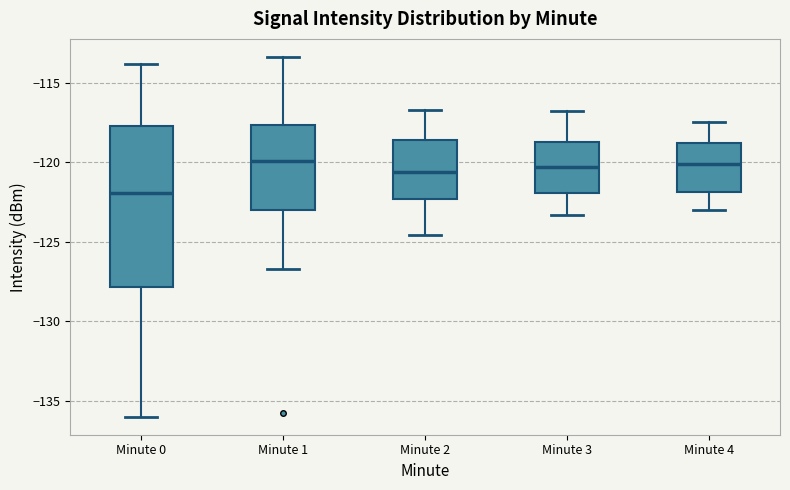

Reading left to right, read every box against the y-axis: the position of its median line, the range the box covers, and the ends of its whiskers. The values are not printed on the chart, so give them approximately, as read against the axis.

Minute 0: median -122.0, box -128.0 to -117.5, whiskers -136.0 to -114.0
Minute 1: median -120.0, box -123.0 to -117.5, whiskers -126.5 to -113.5
Minute 2: median -120.5, box -122.5 to -118.5, whiskers -124.5 to -116.5
Minute 3: median -120.5, box -122.0 to -118.5, whiskers -123.5 to -117.0
Minute 4: median -120.0, box -122.0 to -119.0, whiskers -123.0 to -117.5